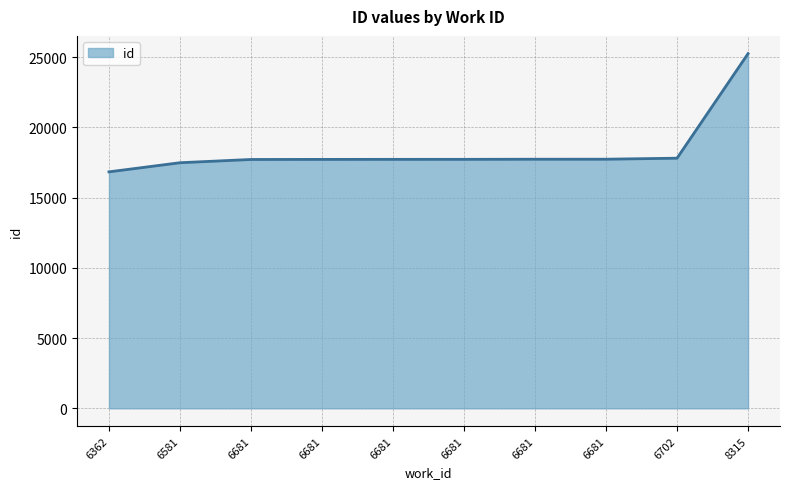

How many values are below 17720?

5